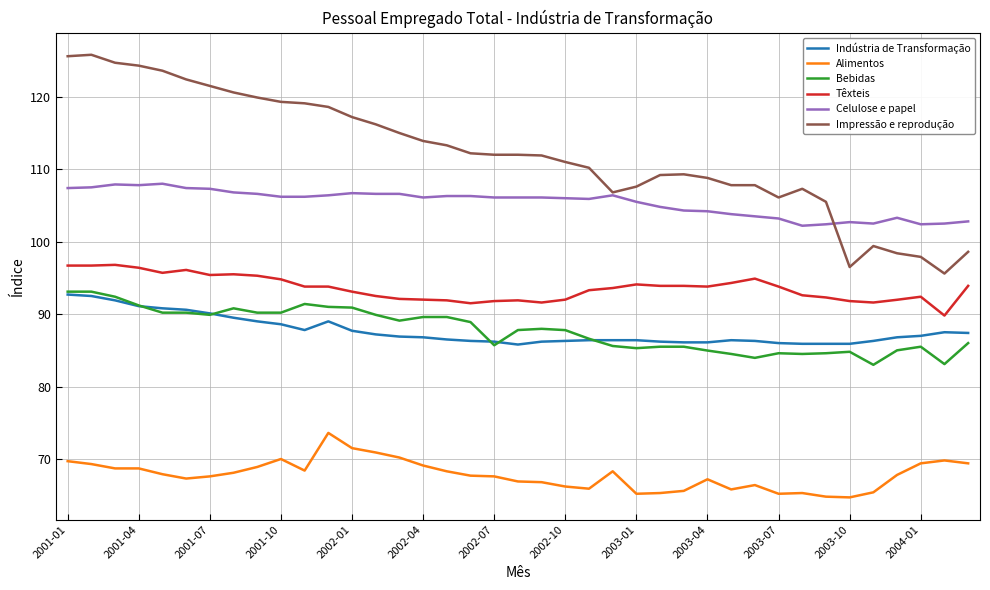

True or false: Bebidas has more than 2 points higher than both neighbors.

True